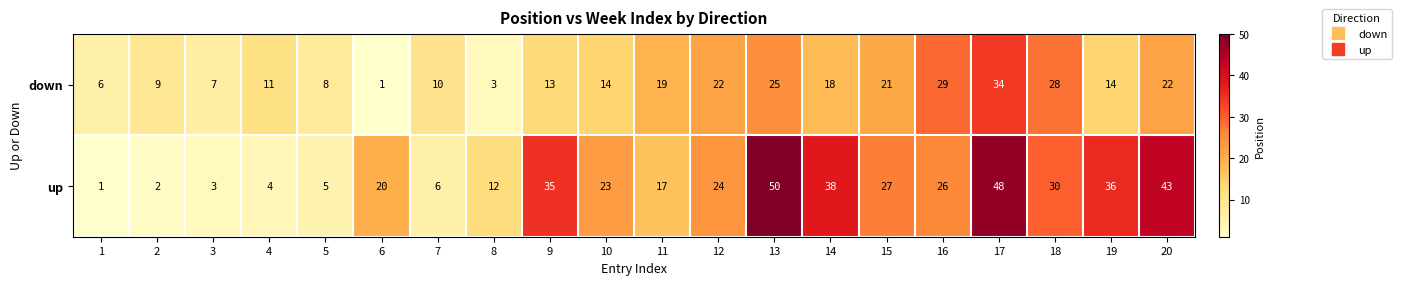

At which label is down closest to 17?

14